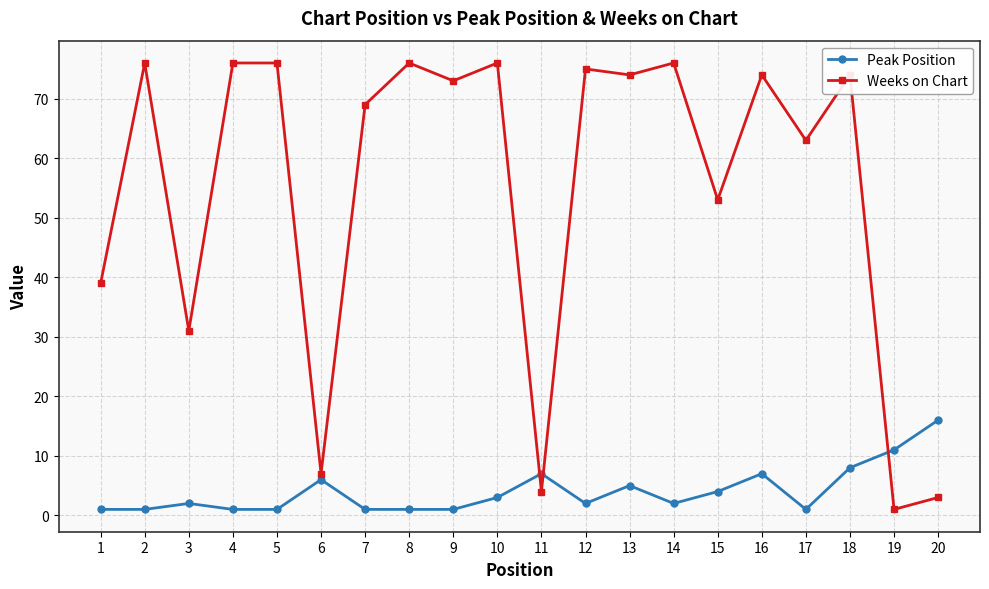

At which category does Peak Position reach its first local peak?

3